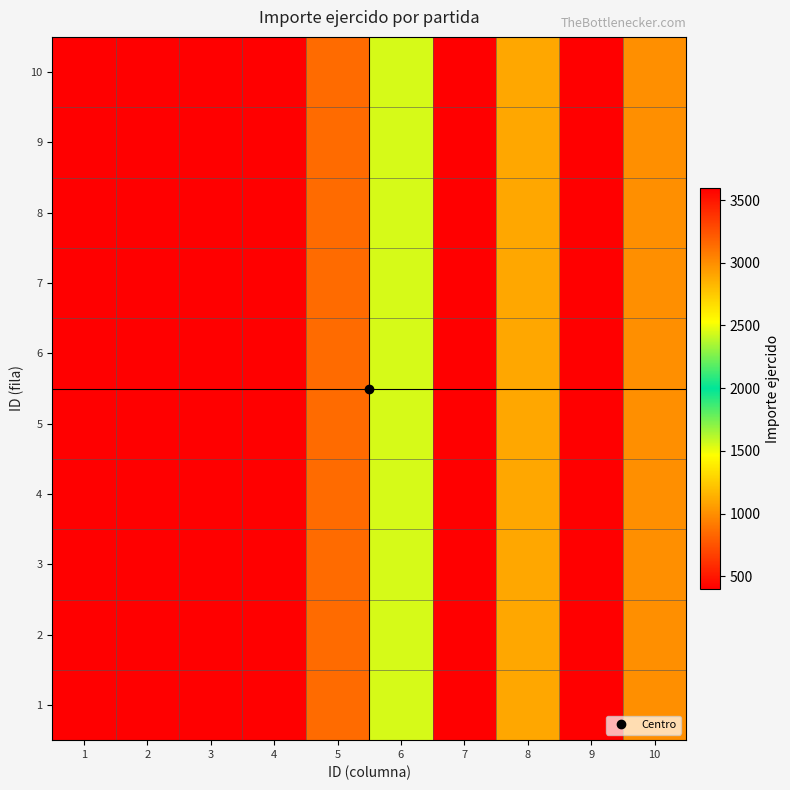

Reading left to right, transcribe all the data shown in this chart.

1: 1=400	2=400	3=400	4=3594	5=850	6=1550	7=400	8=1100	9=400	10=1000
2: 1=400	2=400	3=400	4=3594	5=850	6=1550	7=400	8=1100	9=400	10=1000
3: 1=400	2=400	3=400	4=3594	5=850	6=1550	7=400	8=1100	9=400	10=1000
4: 1=400	2=400	3=400	4=3594	5=850	6=1550	7=400	8=1100	9=400	10=1000
5: 1=400	2=400	3=400	4=3594	5=850	6=1550	7=400	8=1100	9=400	10=1000
6: 1=400	2=400	3=400	4=3594	5=850	6=1550	7=400	8=1100	9=400	10=1000
7: 1=400	2=400	3=400	4=3594	5=850	6=1550	7=400	8=1100	9=400	10=1000
8: 1=400	2=400	3=400	4=3594	5=850	6=1550	7=400	8=1100	9=400	10=1000
9: 1=400	2=400	3=400	4=3594	5=850	6=1550	7=400	8=1100	9=400	10=1000
10: 1=400	2=400	3=400	4=3594	5=850	6=1550	7=400	8=1100	9=400	10=1000